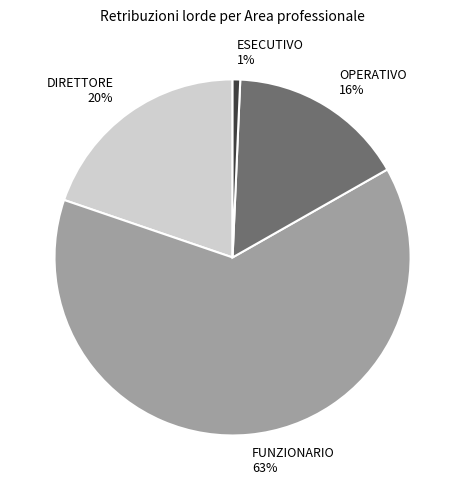

To the nearest percent, what is the combined percentage of ESECUTIVO and OPERATIVO?

17%